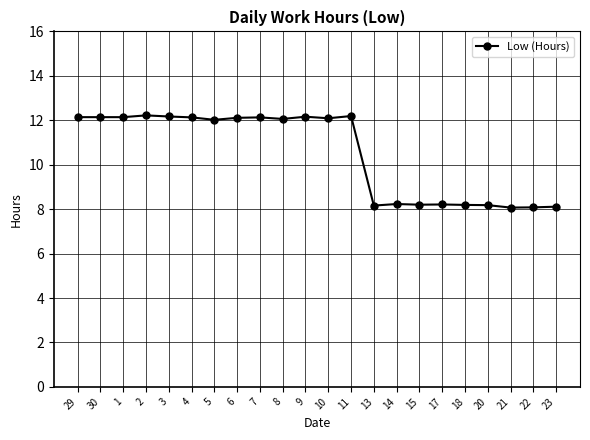

What is the smallest value displayed?

8.1